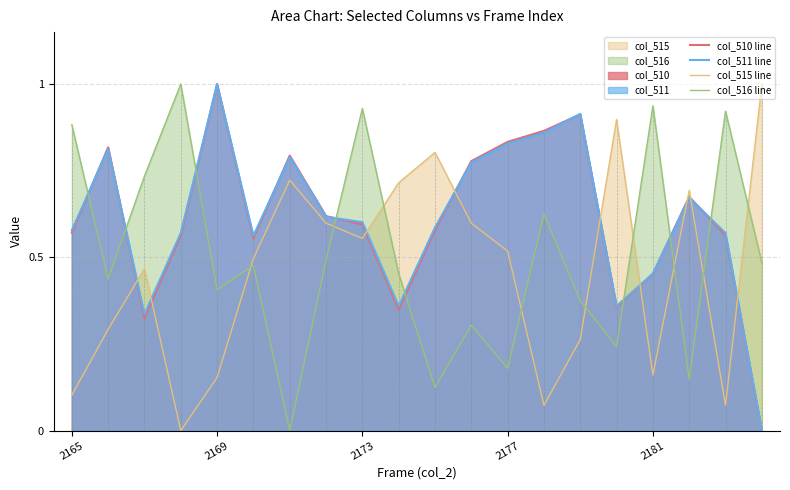

Does the chart display data point markers on the line(s)?

No